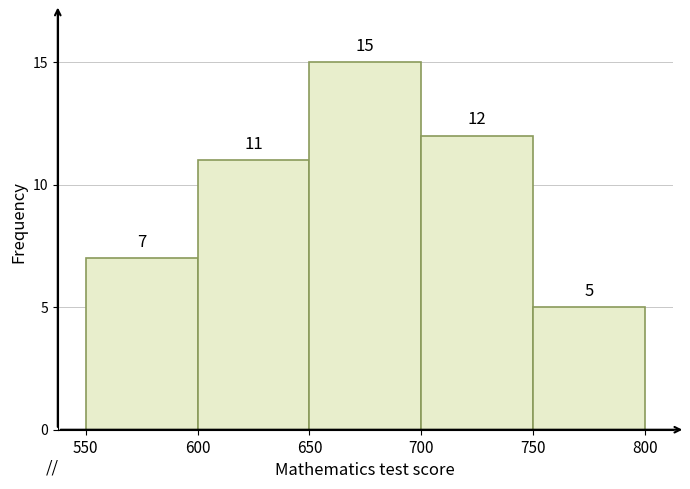

Over which range of the x-axis is the bar tallest?

650 to 700